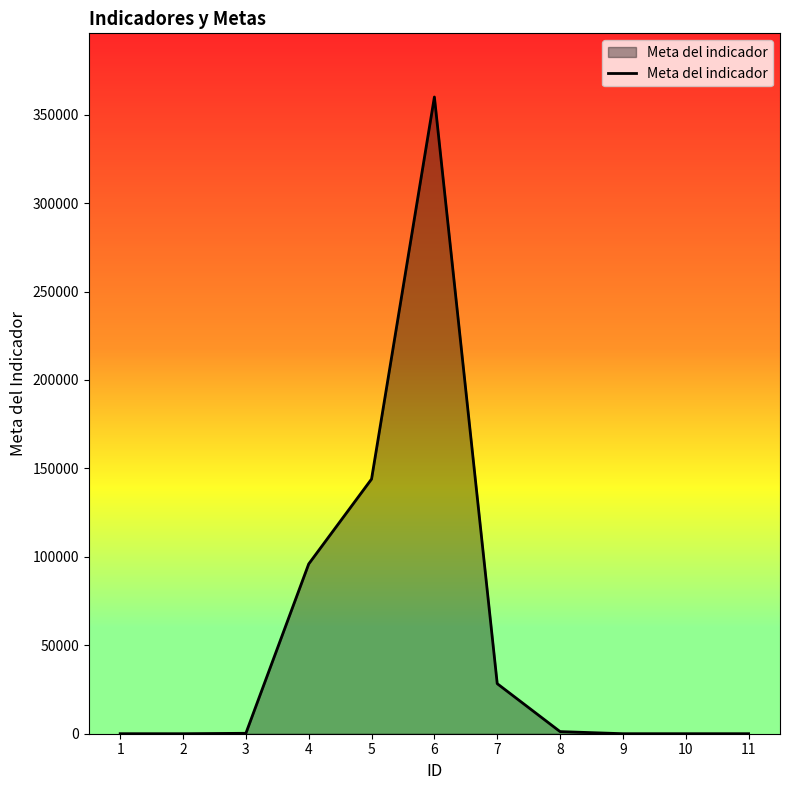

What is the change in value from 4 to 5?

+48000